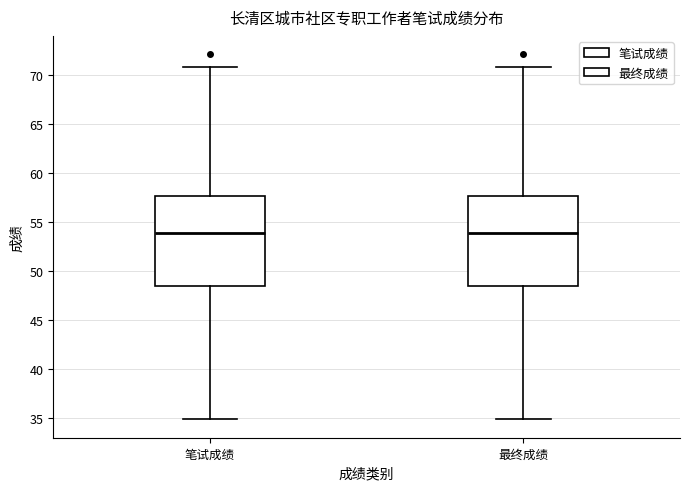

Reading left to right, transcribe this box plot: for each box, give where its median line is, the range the box spans, and where its two whiskers end, as read against the y-axis. The values are not printed on the chart, so give them approximately, as read against the axis.

笔试成绩: median 54.0, box 48.5 to 57.5, whiskers 35.0 to 71.0
最终成绩: median 54.0, box 48.5 to 57.5, whiskers 35.0 to 71.0